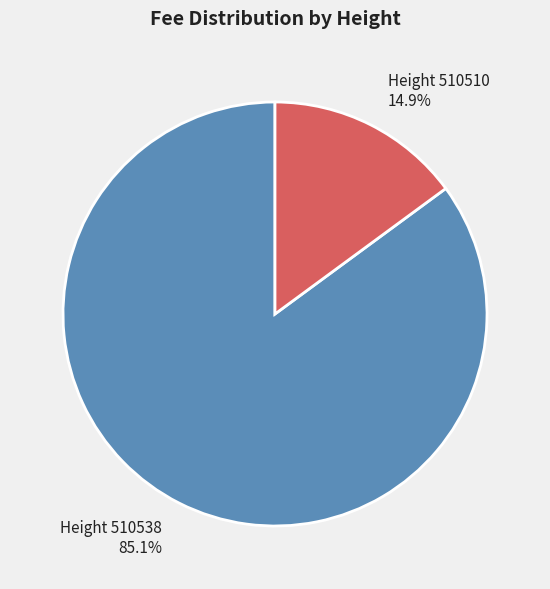

Is there a majority slice in this chart?

Yes